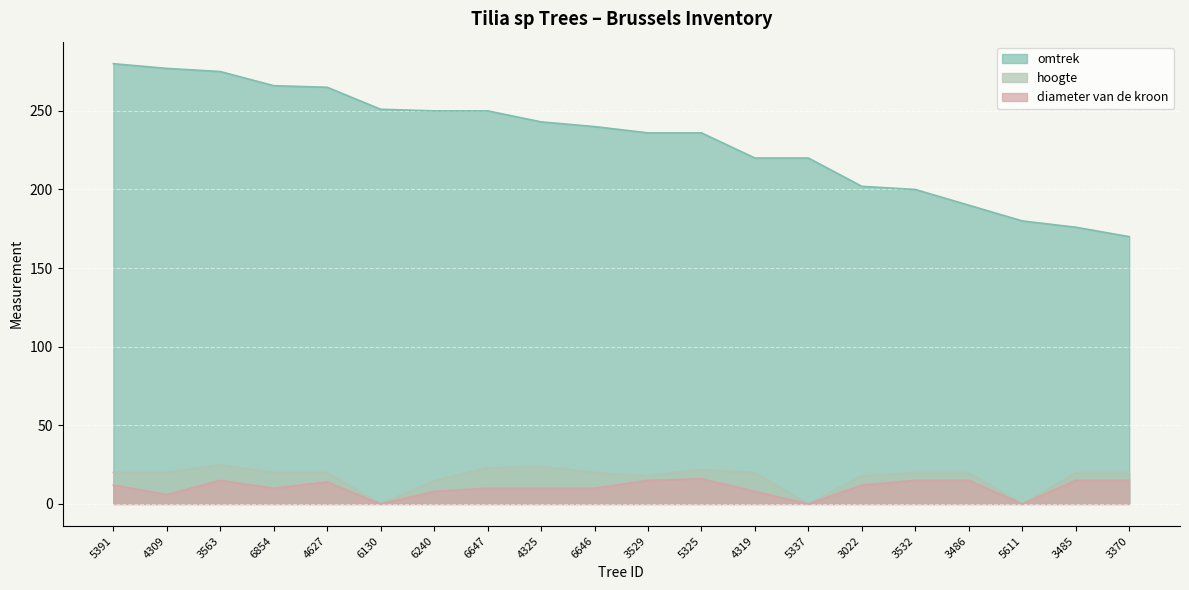

How many lines are shown in the chart?

3